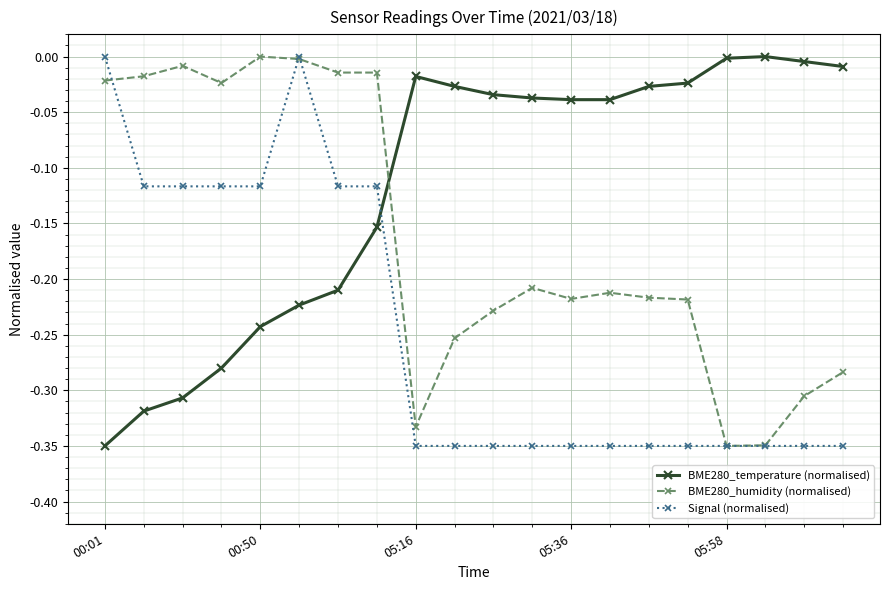

True or false: BME280_humidity (normalised) has more than 2 points higher than both neighbors.

True